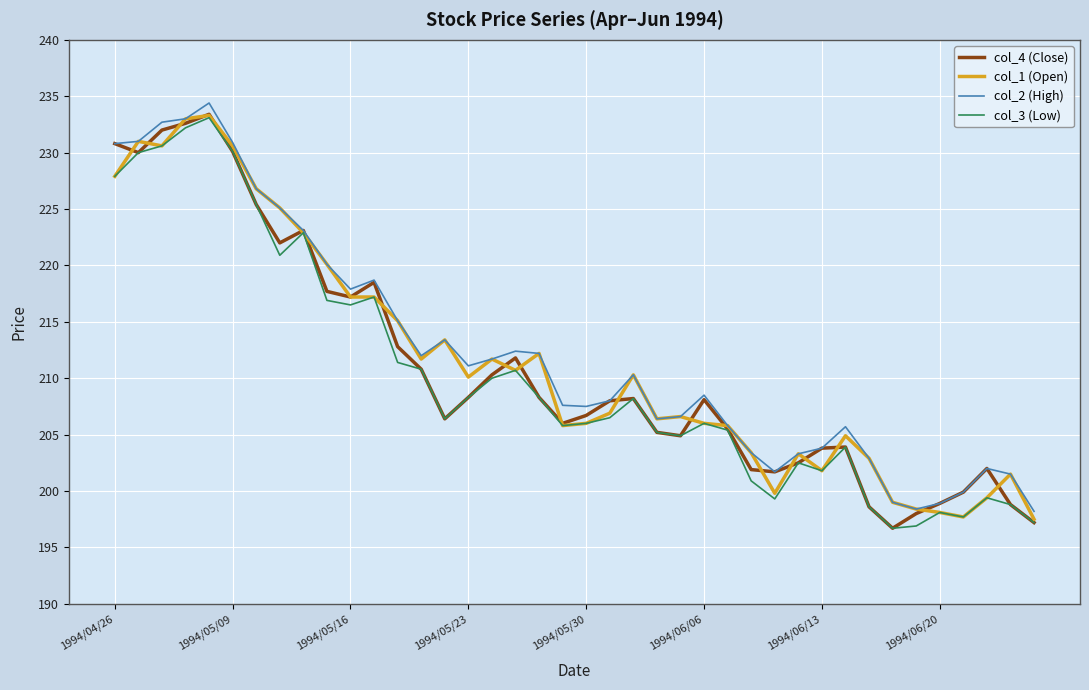

At how many categories does at least one series exceed 206?

26